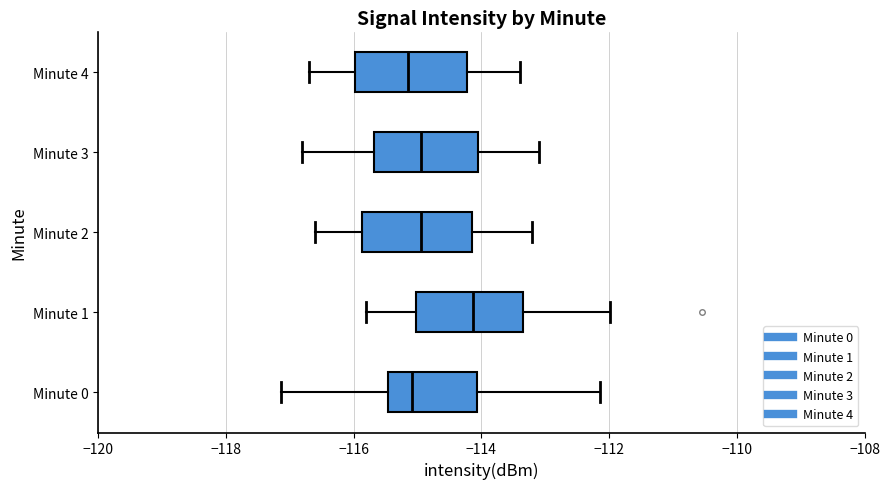

Where does the left whisker of the box for Minute 3 end on the x-axis? The values are not printed on the chart, so give them approximately, as read against the axis.

-116.8